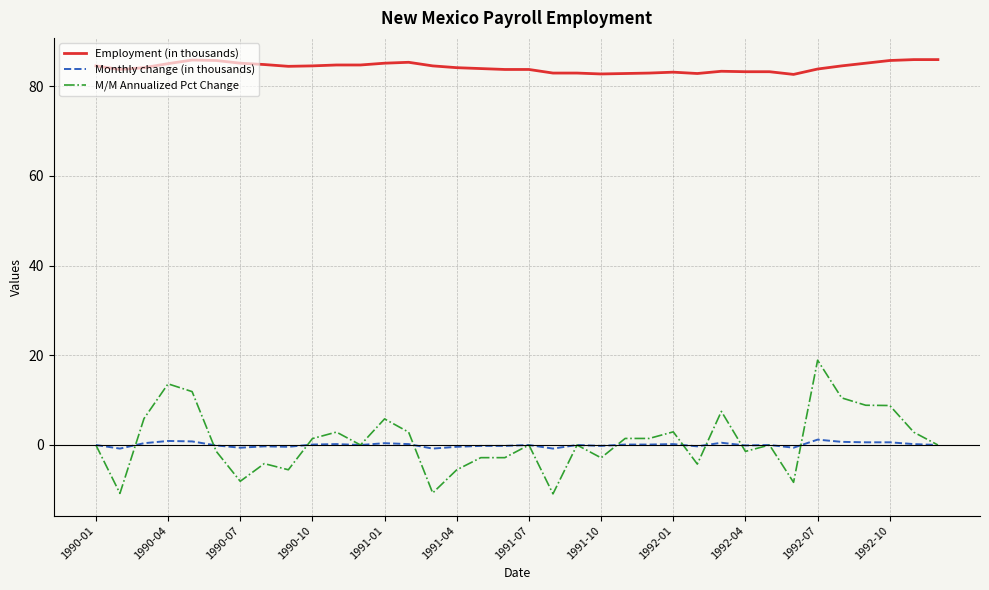

True or false: M/M Annualized Pct Change and Employment (in thousands) intersect in this chart.

False